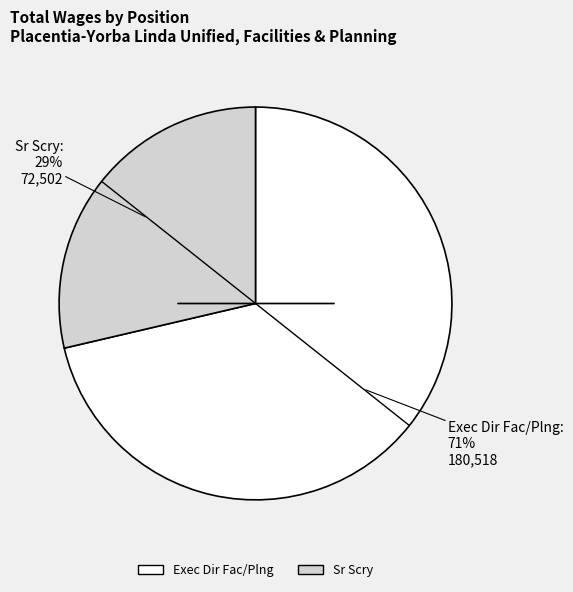

Rank the categories by value from lowest to highest.

Sr Scry, Exec Dir Fac/Plng